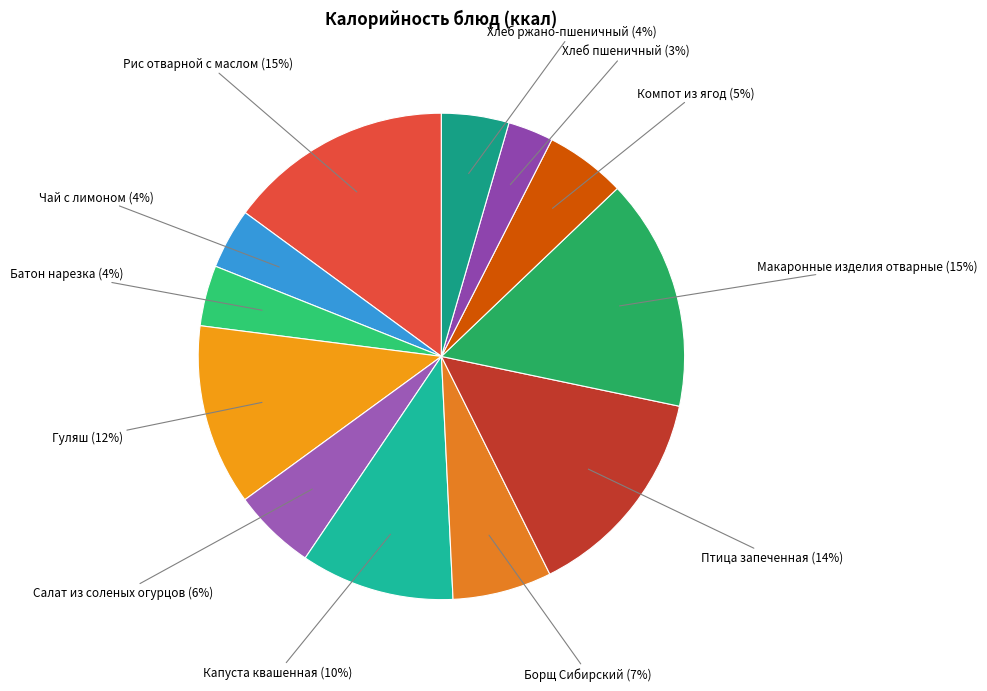

How many slices are in this pie chart?

12